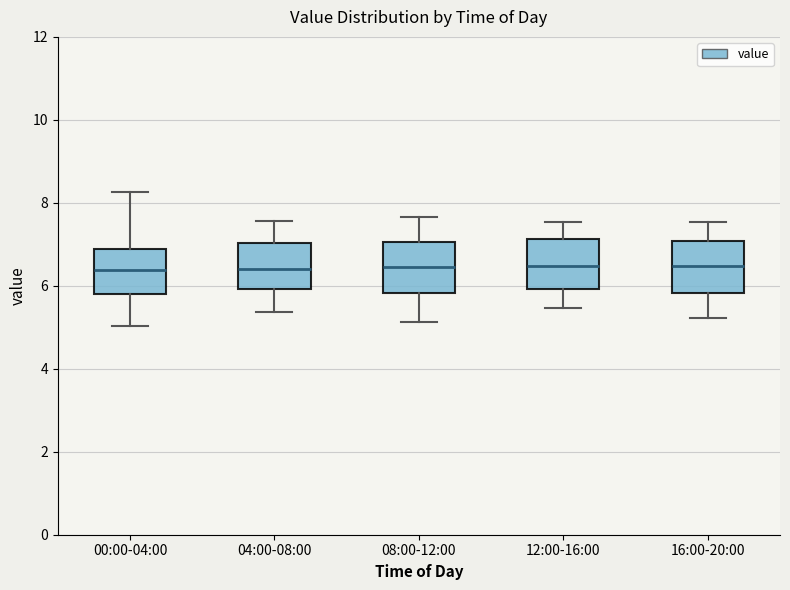

Where is the upper edge of the box for 04:00-08:00 on the y-axis? The values are not printed on the chart, so give them approximately, as read against the axis.

7.0